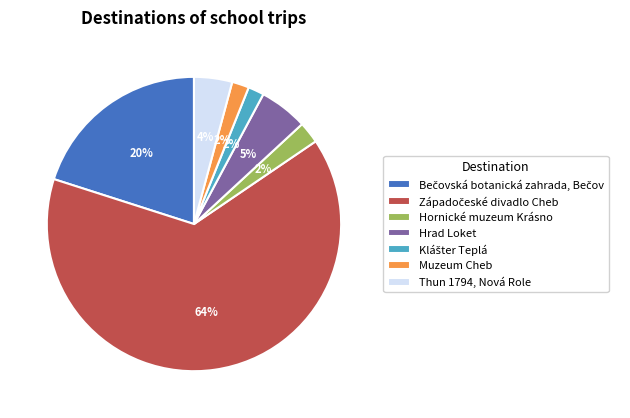

To the nearest percent, what is the average slice percentage?

14%